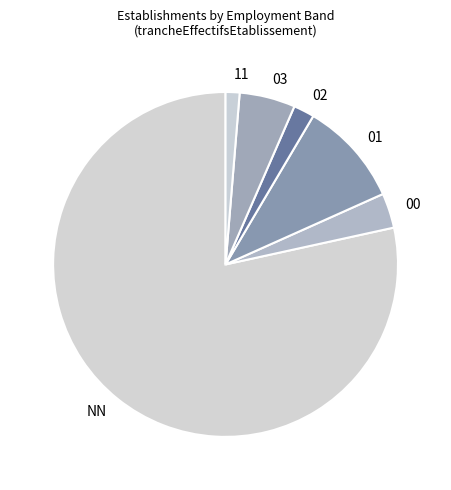

How many segments does this pie chart have?

6